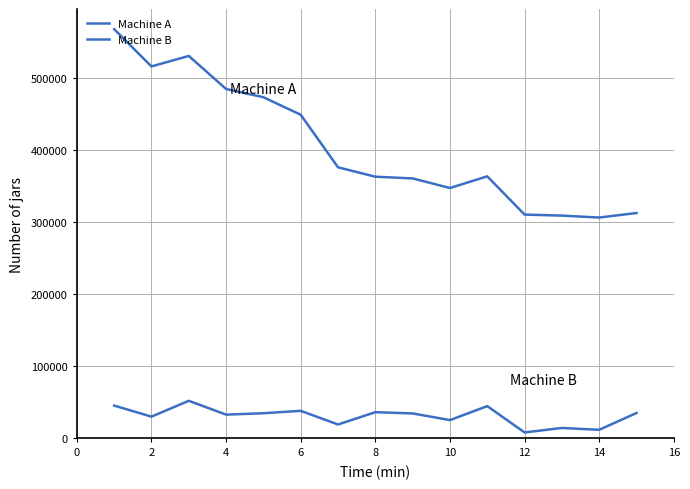

Reading right to left, extract all data points from this chart.

Machine A: 312645.1	306367.8	309041.5	310472.8	363503.5	347308.9	360610.2	363001.7	376010.4	448914.9	473206.1	484609.3	530466.3	515928.6	567593.0
Machine B: 35300.1	12023.8	14562.7	8339.6	44848.4	25478.6	34701.6	36457.5	19346.5	38334.5	34975.1	33060.0	52229.8	30257.7	45606.2